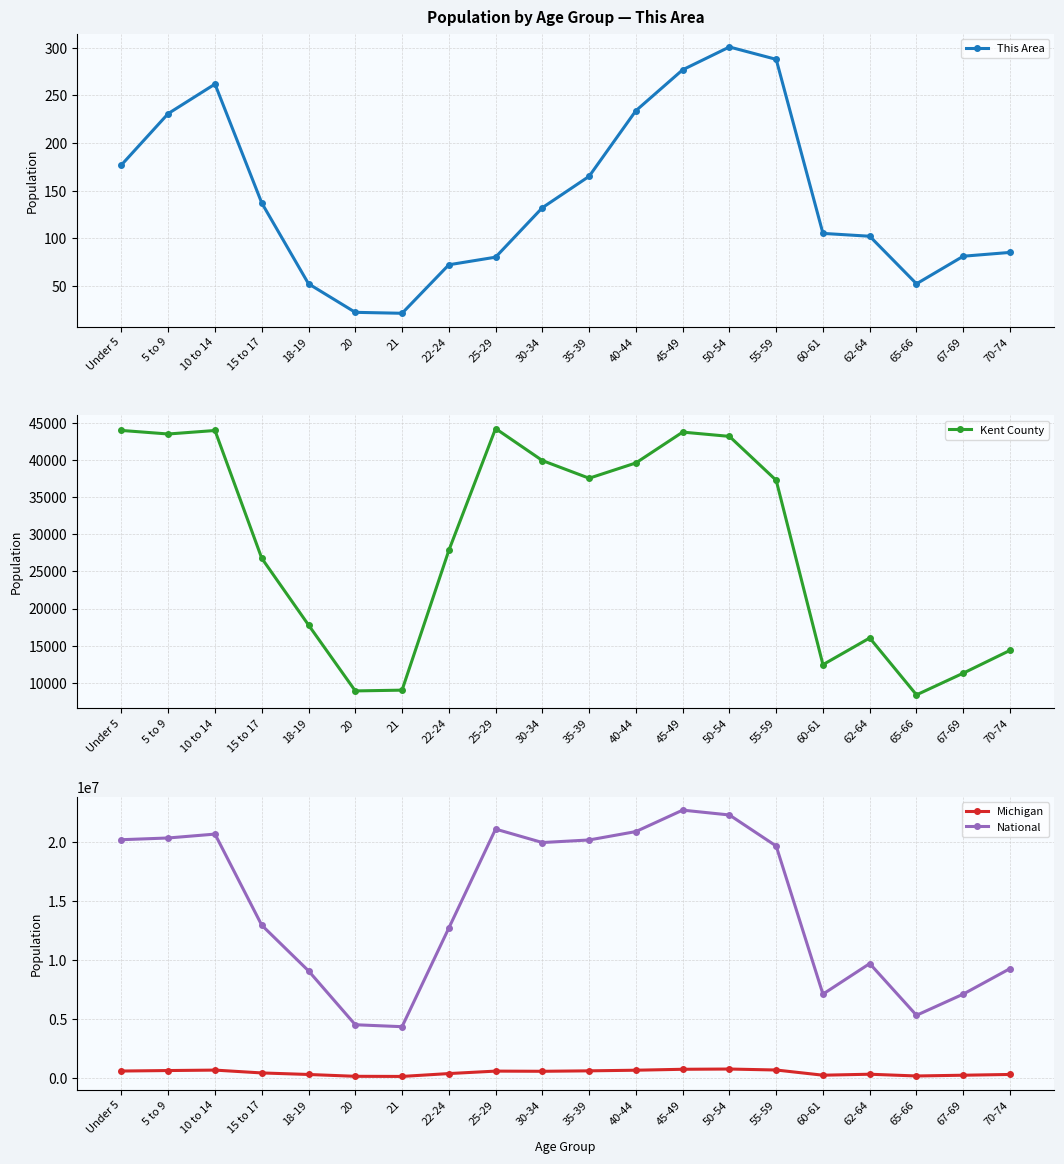

Is the value of Kent County at 25-29 greater than the value of Michigan at 20?

No